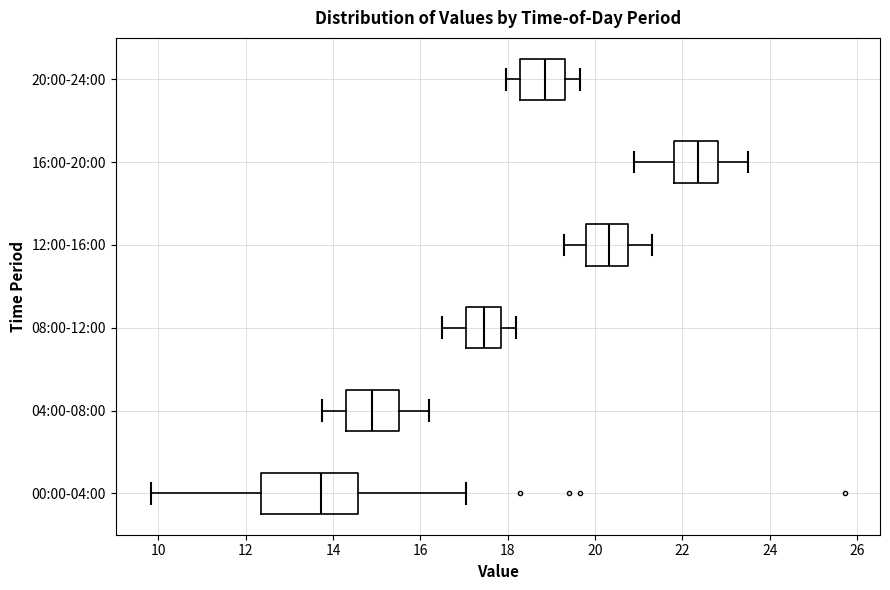

Reading bottom to top, read every box against the x-axis: the position of its median line, the range the box covers, and the ends of its whiskers. The values are not printed on the chart, so give them approximately, as read against the axis.

00:00-04:00: median 13.8, box 12.4 to 14.6, whiskers 9.8 to 17.0
04:00-08:00: median 14.8, box 14.2 to 15.6, whiskers 13.8 to 16.2
08:00-12:00: median 17.4, box 17.0 to 17.8, whiskers 16.6 to 18.2
12:00-16:00: median 20.4, box 19.8 to 20.8, whiskers 19.4 to 21.4
16:00-20:00: median 22.4, box 21.8 to 22.8, whiskers 21.0 to 23.6
20:00-24:00: median 18.8, box 18.2 to 19.4, whiskers 18.0 to 19.6